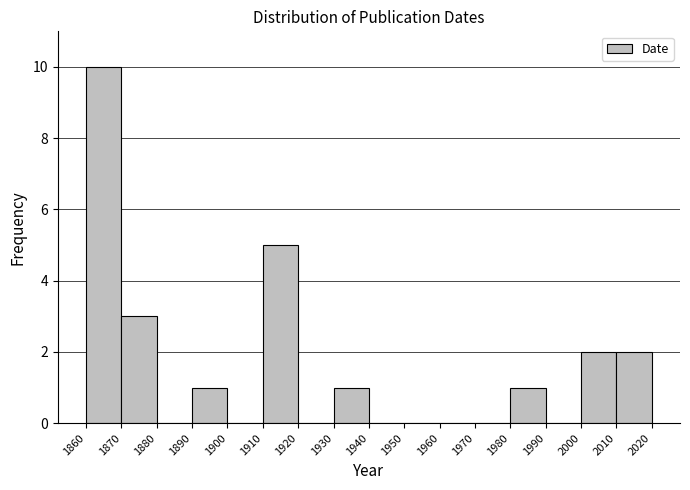

Reading left to right, transcribe this chart: for each bar, give the range it covers on the x-axis and its height. The values are not printed on the chart, so give them approximately, as read against the axis.

1860 to 1870: 10
1870 to 1880: 3
1880 to 1890: 0
1890 to 1900: 1
1900 to 1910: 0
1910 to 1920: 5
1920 to 1930: 0
1930 to 1940: 1
1940 to 1950: 0
1950 to 1960: 0
1960 to 1970: 0
1970 to 1980: 0
1980 to 1990: 1
1990 to 2000: 0
2000 to 2010: 2
2010 to 2020: 2